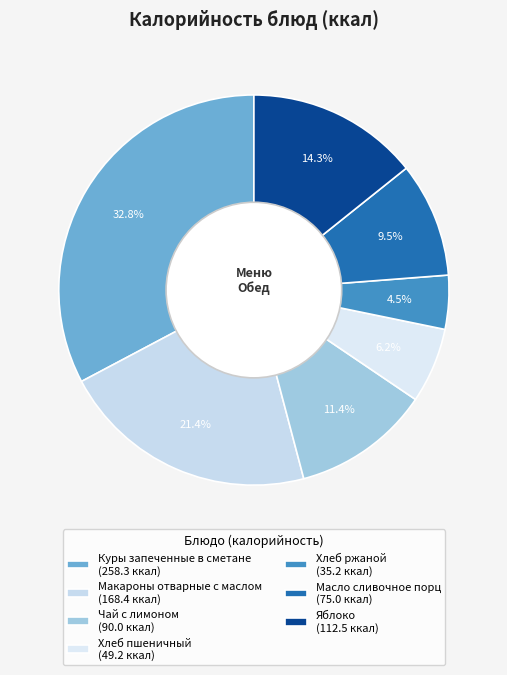

Does any single category account for the majority?

No